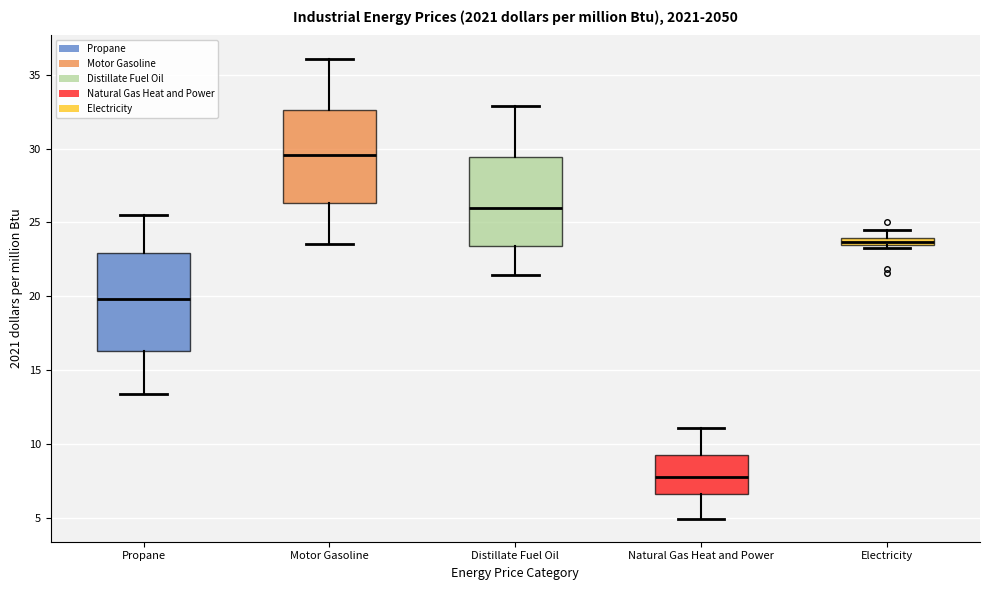

Where does the lower whisker of the box for Natural Gas Heat and Power end on the y-axis? The values are not printed on the chart, so give them approximately, as read against the axis.

5.0